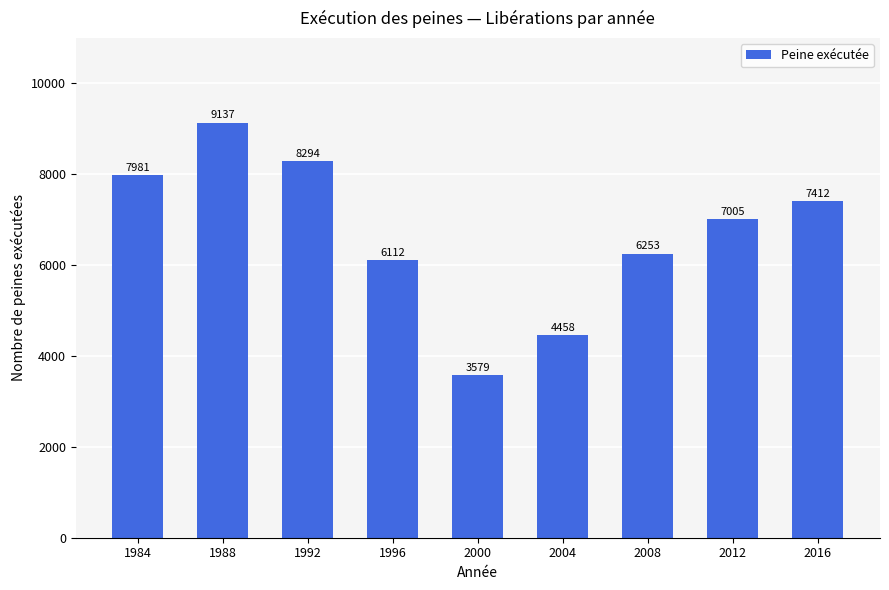

List the labels in order of value, largest first.

1988, 1992, 1984, 2016, 2012, 2008, 1996, 2004, 2000